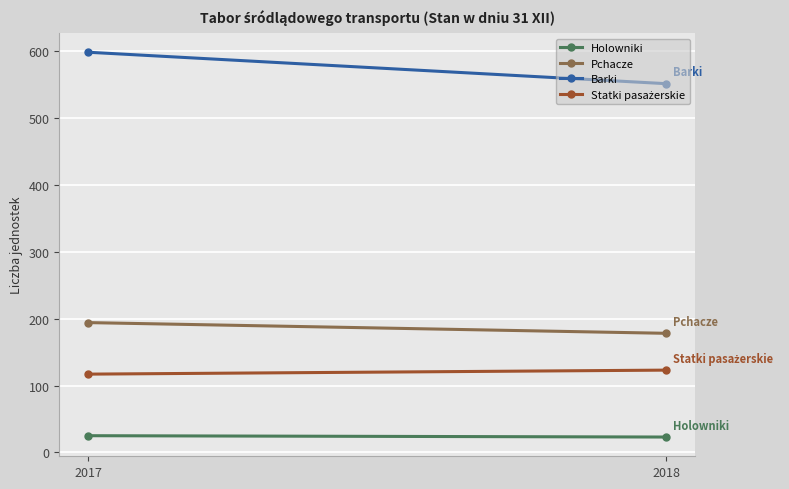

What is the value of the Statki pasażerskie point at the 1st from the left?

117